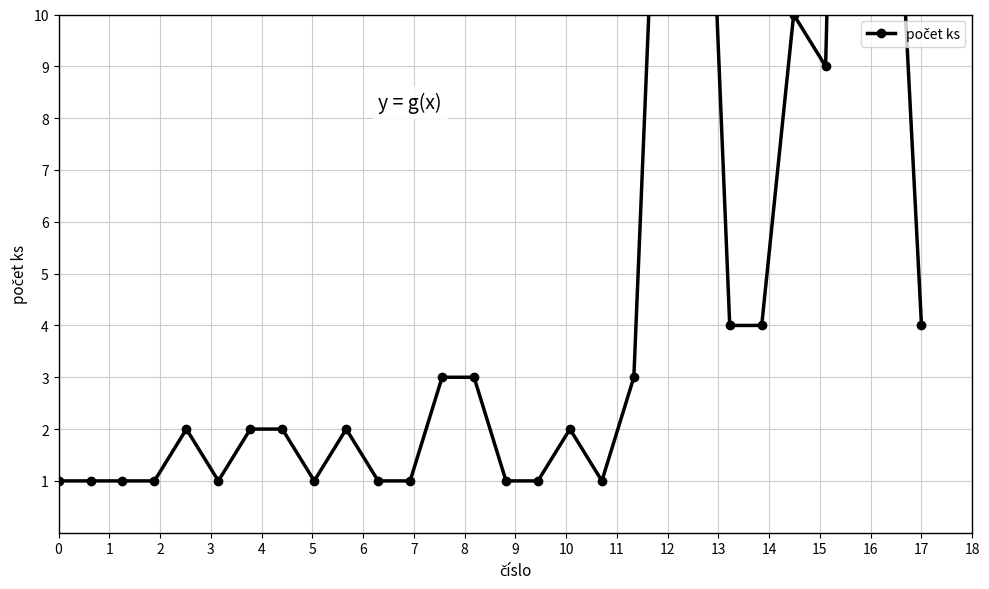

What is the average value?

5